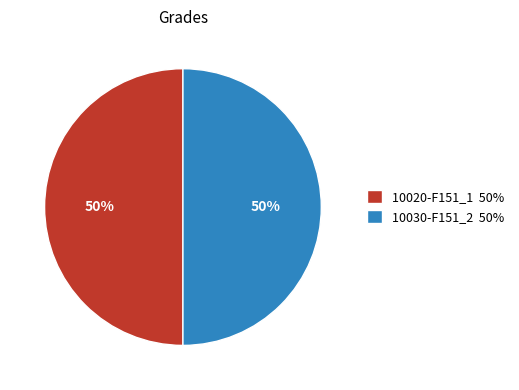

To the nearest percent, what portion does 10030-F151_2 50% represent?

50%